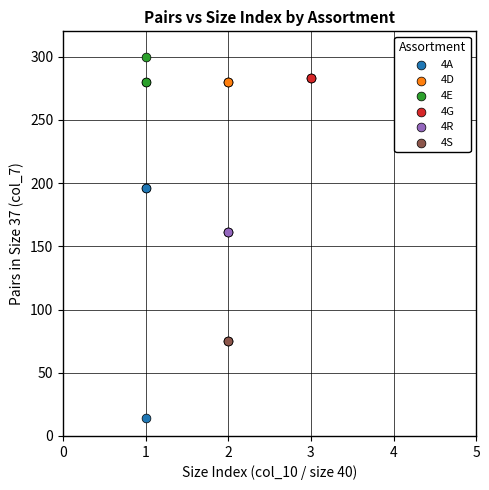

Which series contains the lowest Y value?

4A